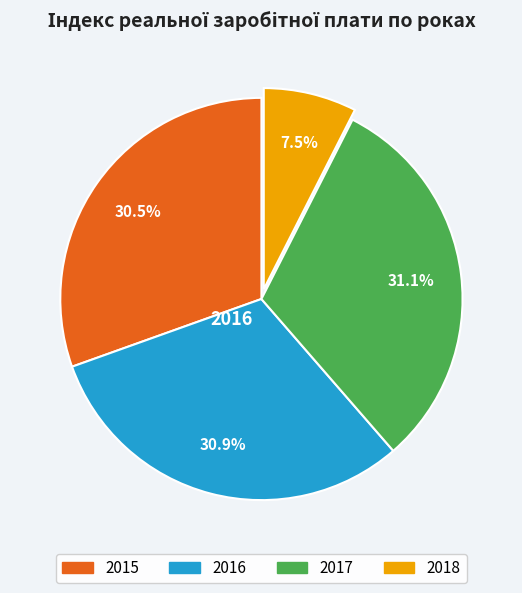

Count the number of slices in the pie.

4